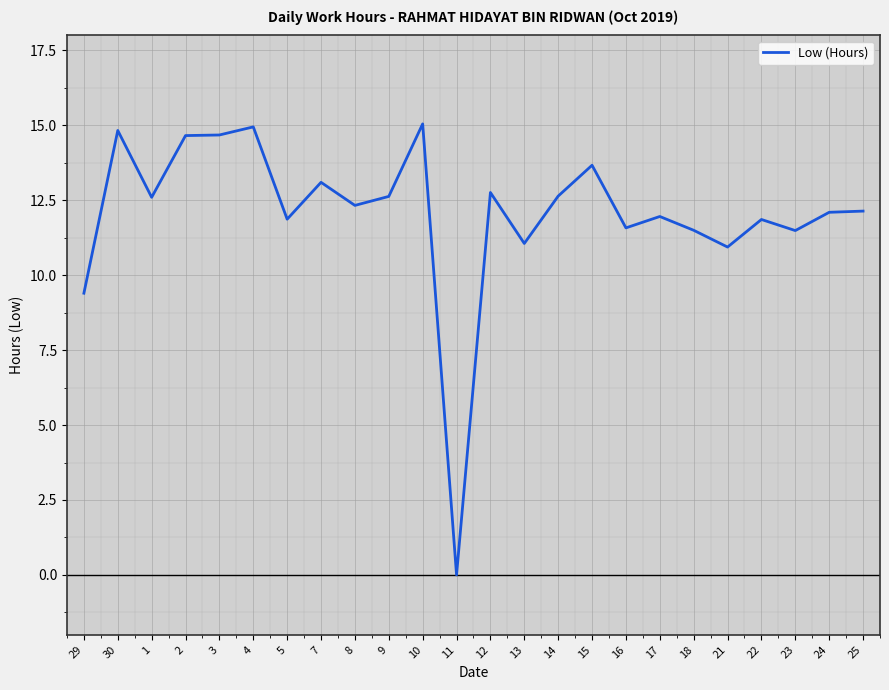

What is the change in value from 29 to 30?

+5.4